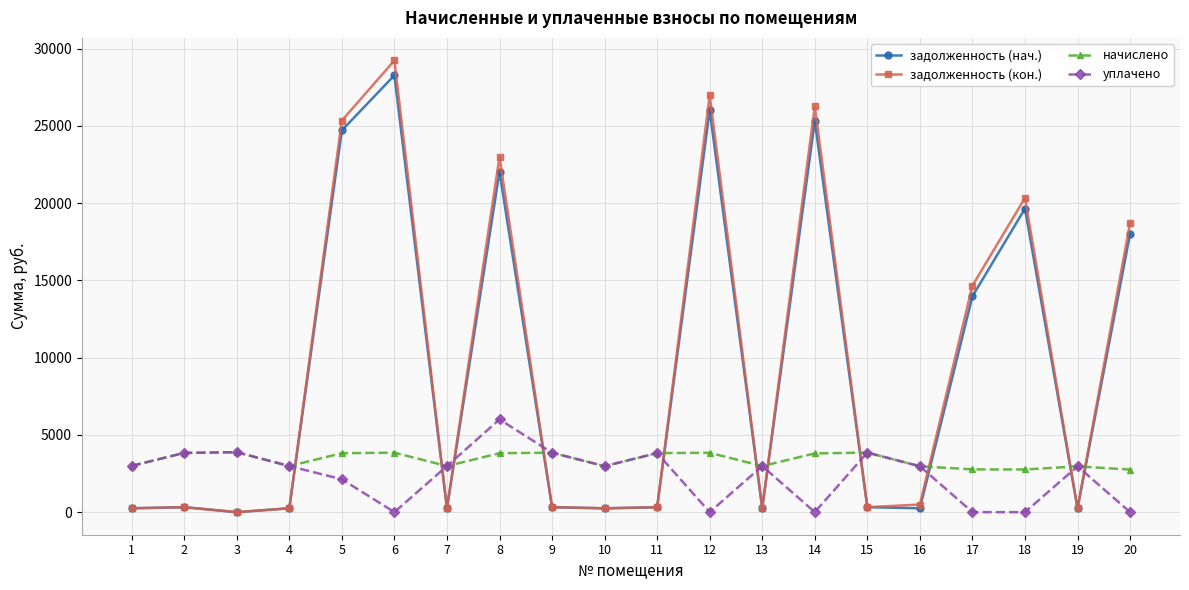

How many values in задолженность (кон.) are above zero?

19